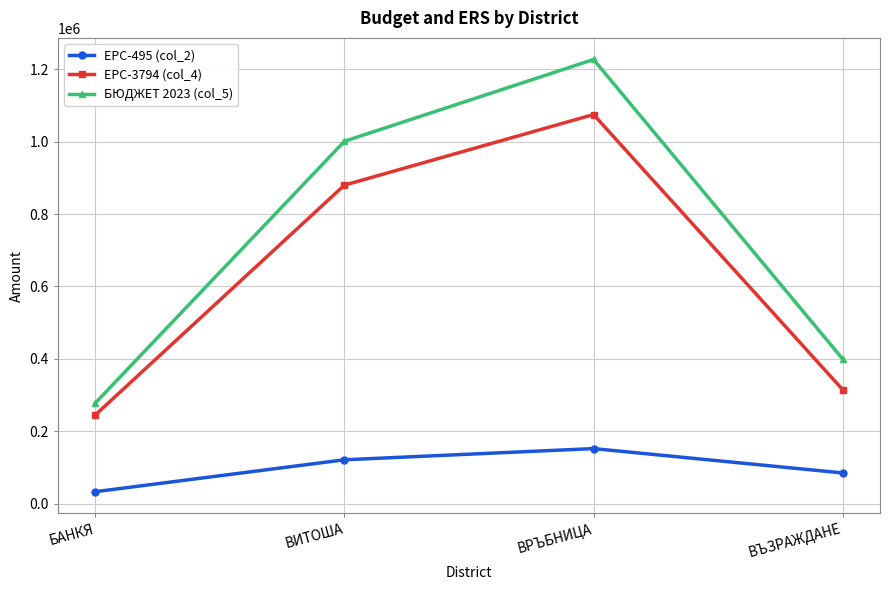

List the labels in order of ЕРС-495 (col_2) value, largest first.

ВРЪБНИЦА, ВИТОША, ВЪЗРАЖДАНЕ, БАНКЯ